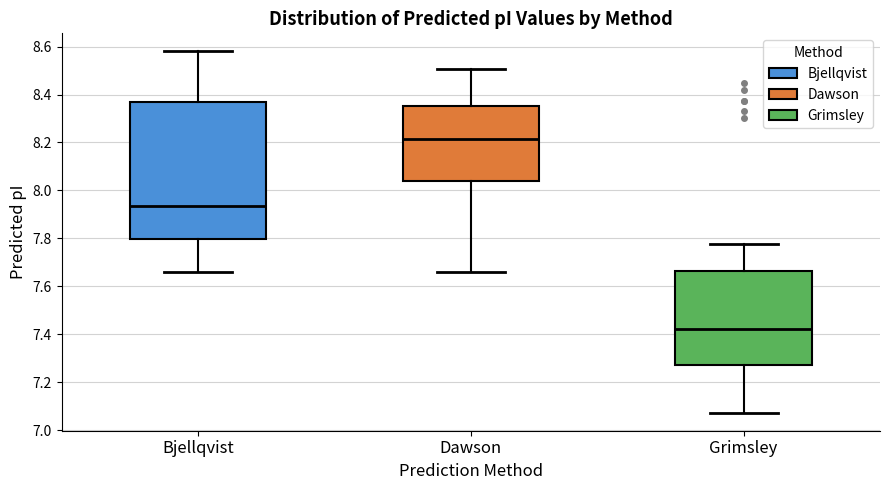

Reading left to right, read every box against the y-axis: the position of its median line, the range the box covers, and the ends of its whiskers. The values are not printed on the chart, so give them approximately, as read against the axis.

Bjellqvist: median 7.94, box 7.80 to 8.36, whiskers 7.66 to 8.58
Dawson: median 8.22, box 8.04 to 8.36, whiskers 7.66 to 8.50
Grimsley: median 7.42, box 7.28 to 7.66, whiskers 7.08 to 7.78